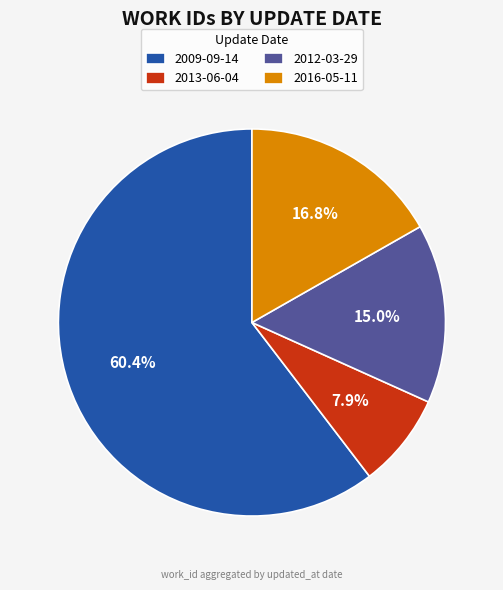

The 2009-09-14 slice represents 1% of the pie. True or false?

False